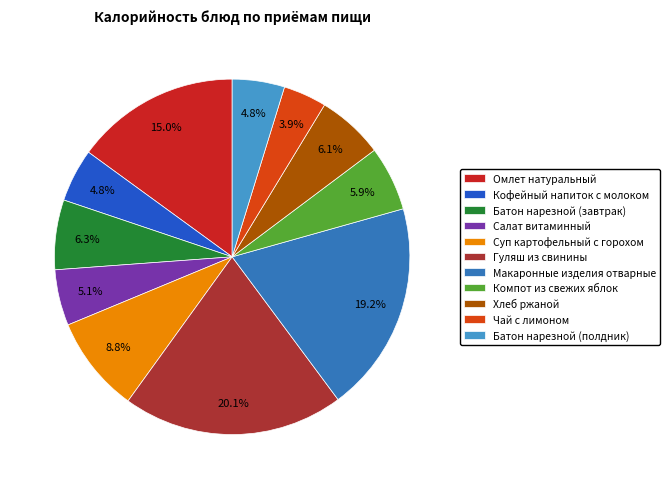

How many segments does this pie chart have?

11